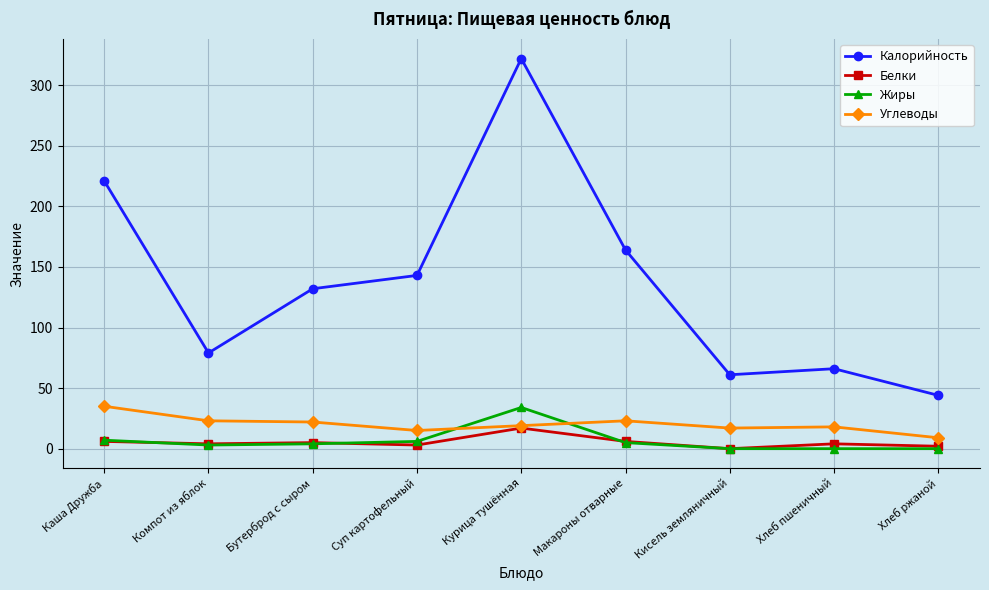

Is the value of Жиры at Компот из яблок greater than the value of Белки at Кисель земляничный?

Yes